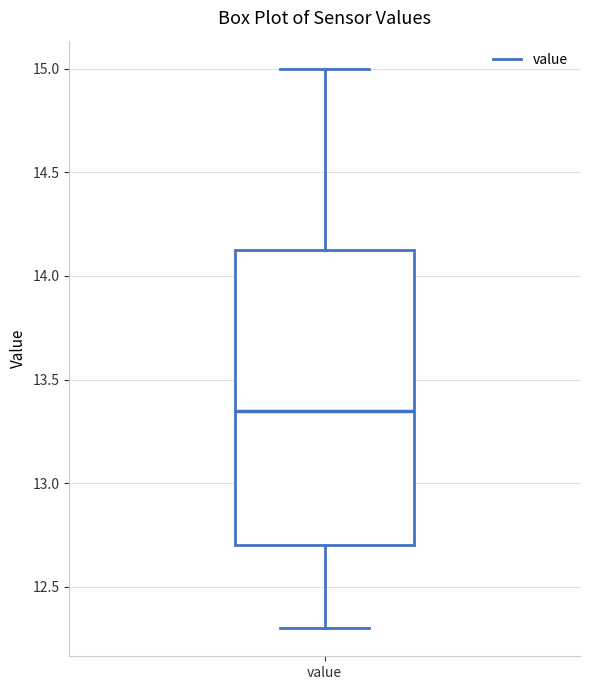

Transcribe this box plot: give where the median line is, the range the box spans, and where the two whiskers end, as read against the y-axis. The values are not printed on the chart, so give them approximately, as read against the axis.

median 13.35, box 12.70 to 14.15, whiskers 12.30 to 15.00